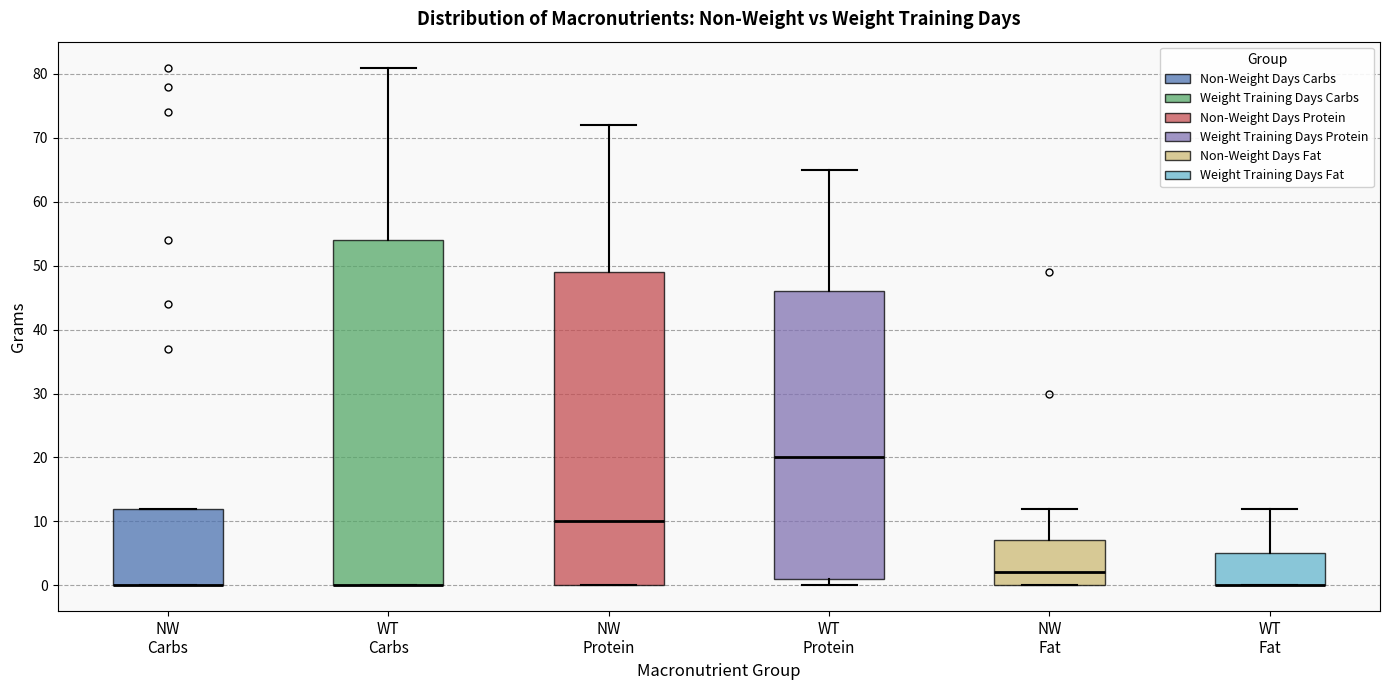

Reading left to right, read every box against the y-axis: the position of its median line, the range the box covers, and the ends of its whiskers. The values are not printed on the chart, so give them approximately, as read against the axis.

NW Carbs: median 0 (drawn on the box's lower edge), box 0 to 12, whiskers 0 to 12
WT Carbs: median 0 (drawn on the box's lower edge), box 0 to 54, whiskers 0 to 81
NW Protein: median 10, box 0 to 49, whiskers 0 to 72
WT Protein: median 20, box 1 to 46, whiskers 0 to 65
NW Fat: median 2, box 0 to 7, whiskers 0 to 12
WT Fat: median 0 (drawn on the box's lower edge), box 0 to 5, whiskers 0 to 12